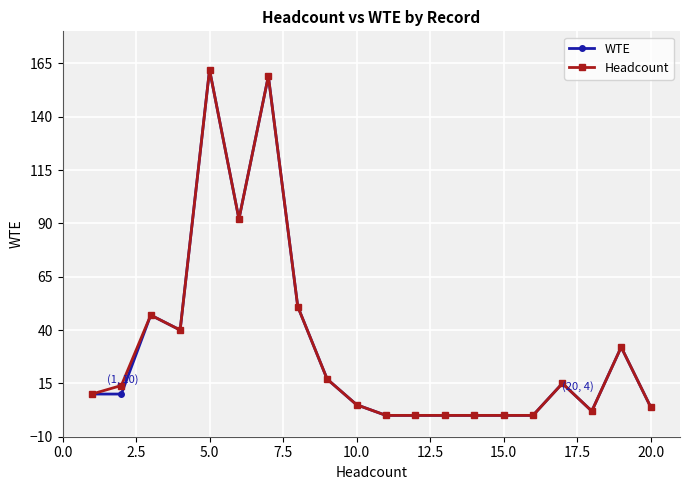

What is the difference between the maximum and minimum values in the Headcount series?

162